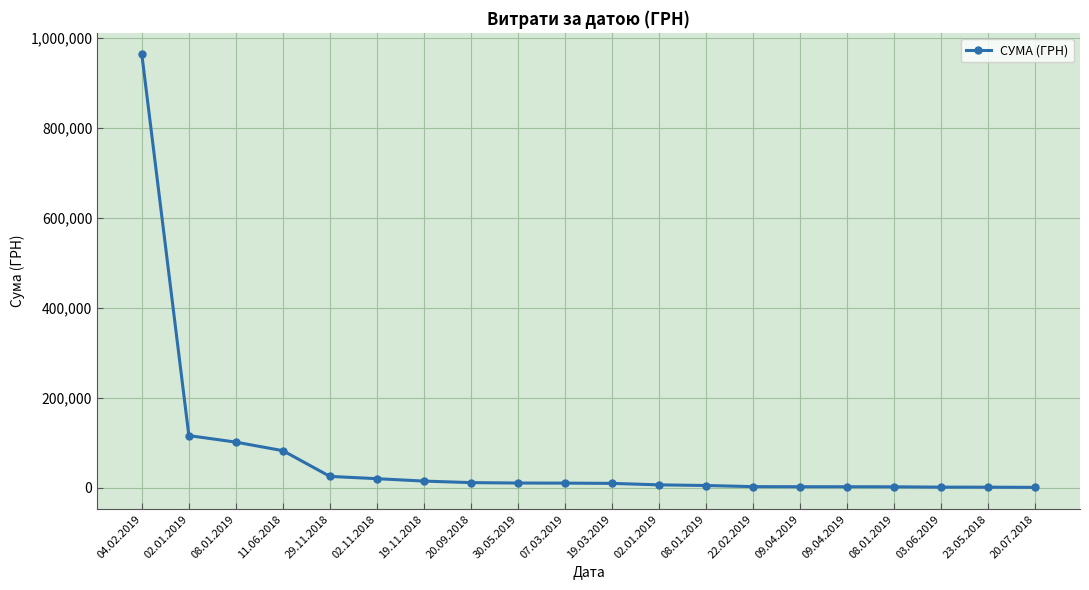

What is the value of the 5th point from the left?

25662.9